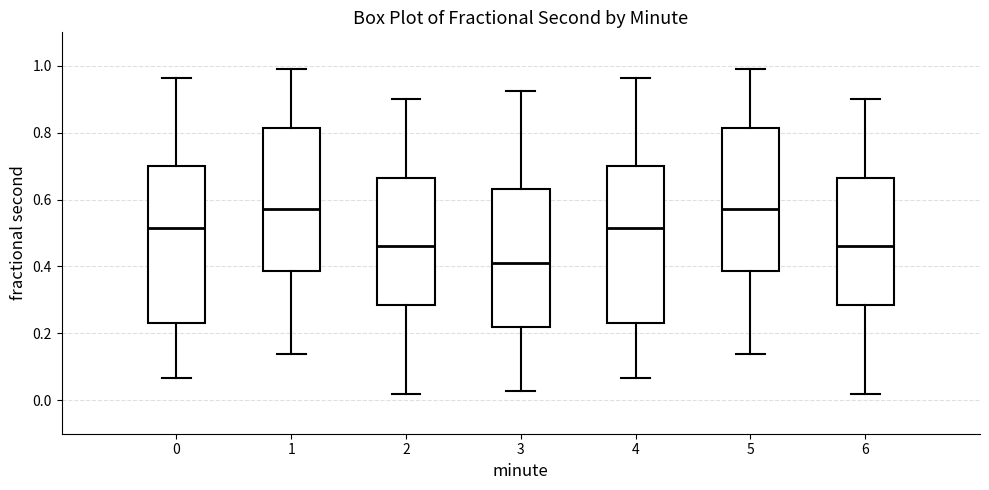

Reading left to right, transcribe this box plot: for each box, give where its median line is, the range the box spans, and where its two whiskers end, as read against the y-axis. The values are not printed on the chart, so give them approximately, as read against the axis.

0: median 0.52, box 0.24 to 0.70, whiskers 0.06 to 0.96
1: median 0.58, box 0.38 to 0.82, whiskers 0.14 to 1.00
2: median 0.46, box 0.28 to 0.66, whiskers 0.02 to 0.90
3: median 0.42, box 0.22 to 0.64, whiskers 0.02 to 0.92
4: median 0.52, box 0.24 to 0.70, whiskers 0.06 to 0.96
5: median 0.58, box 0.38 to 0.82, whiskers 0.14 to 1.00
6: median 0.46, box 0.28 to 0.66, whiskers 0.02 to 0.90